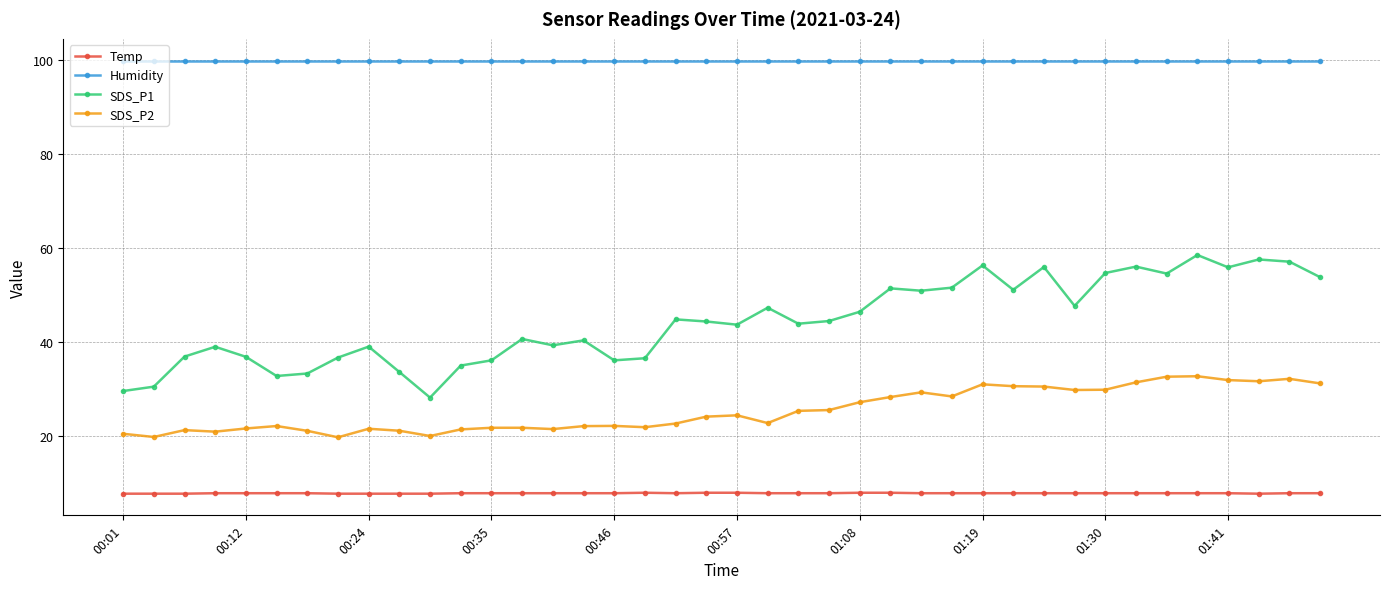

What is the average value of the SDS_P1 series?

44.2